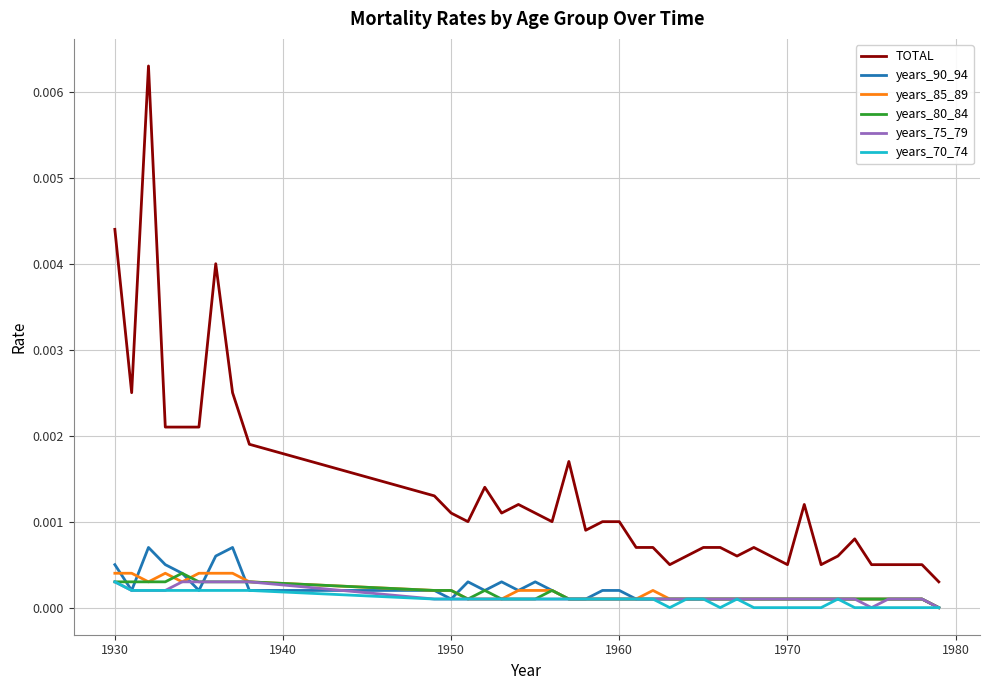

Which series has the largest range (max minus min)?

TOTAL